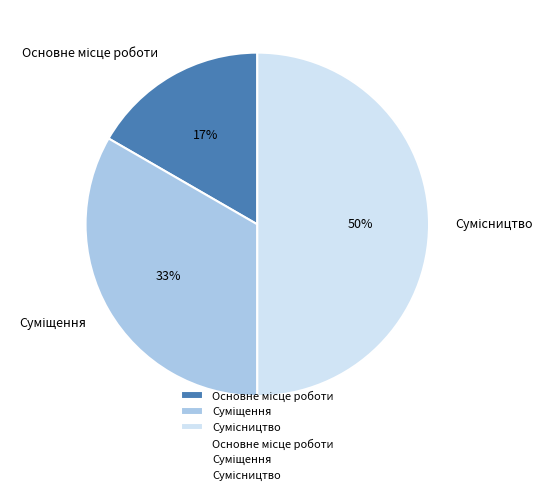

To the nearest percent, what is the average slice percentage?

33%